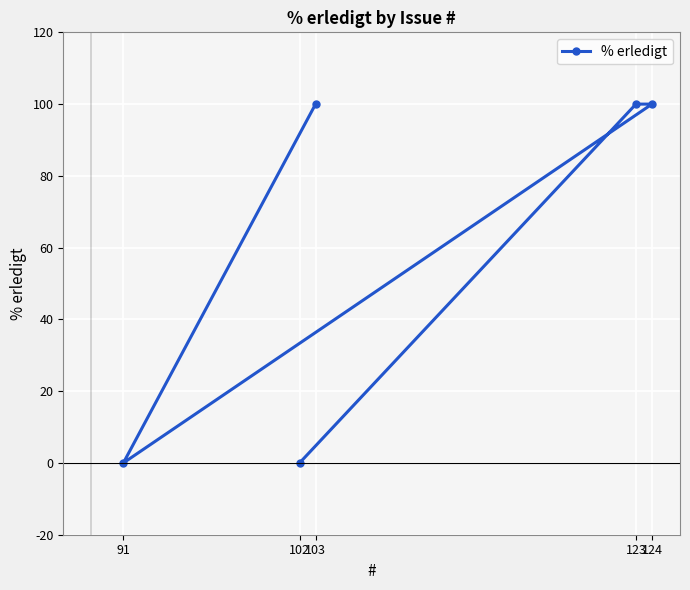

Rank the categories by value from lowest to highest.

91, 102, 103, 124, 123